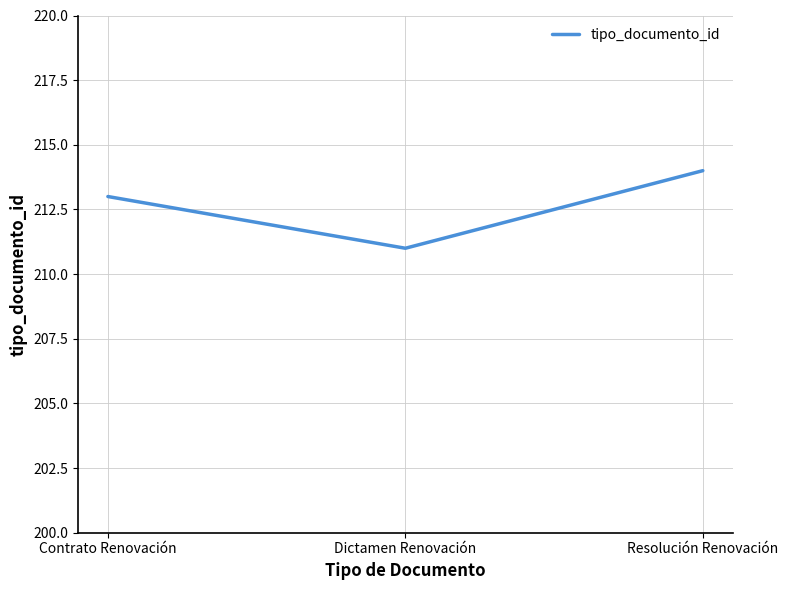

What position from the left is Dictamen Renovación?

2